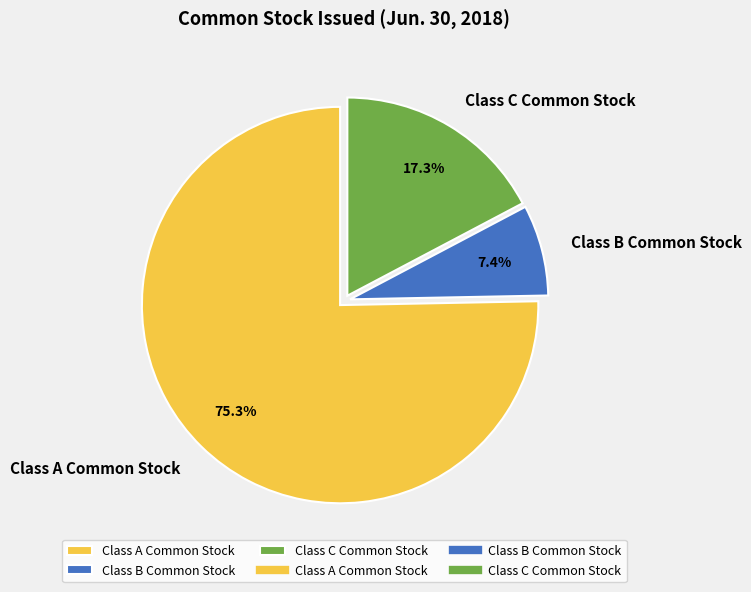

Which has a higher value, Class C Common Stock or Class B Common Stock?

Class C Common Stock